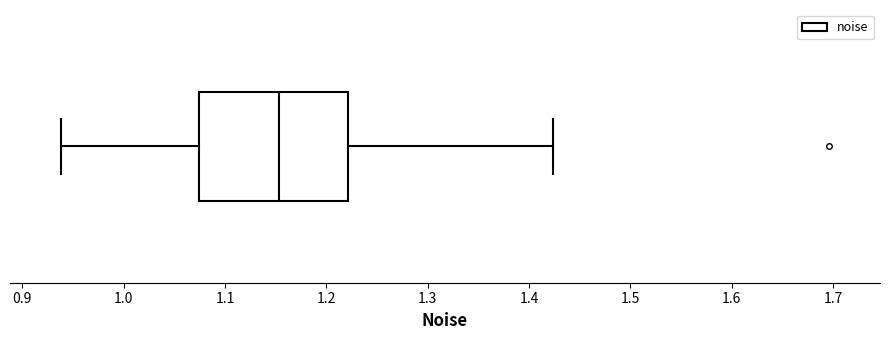

Where is the left edge of the box on the x-axis? The values are not printed on the chart, so give them approximately, as read against the axis.

1.07